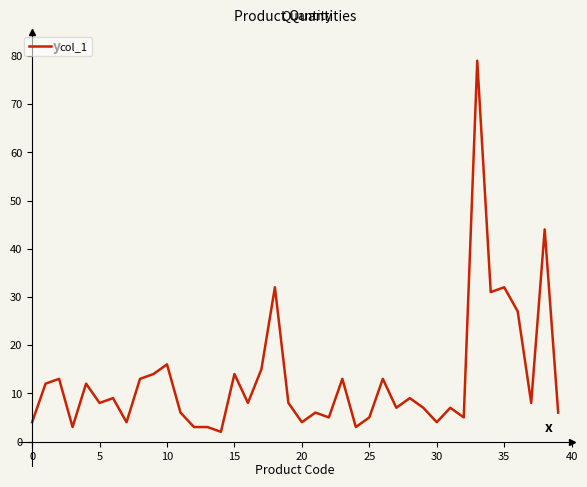

Does the chart have visible grid lines?

No